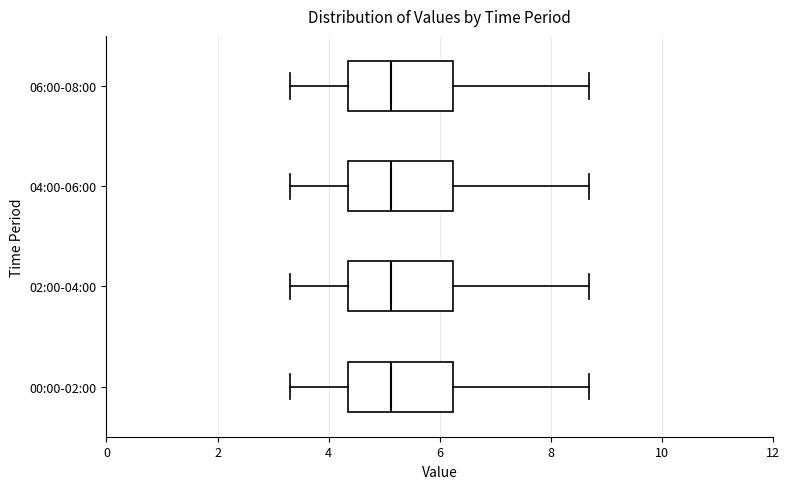

Where does the left whisker of the box for 00:00-02:00 end on the x-axis? The values are not printed on the chart, so give them approximately, as read against the axis.

3.4